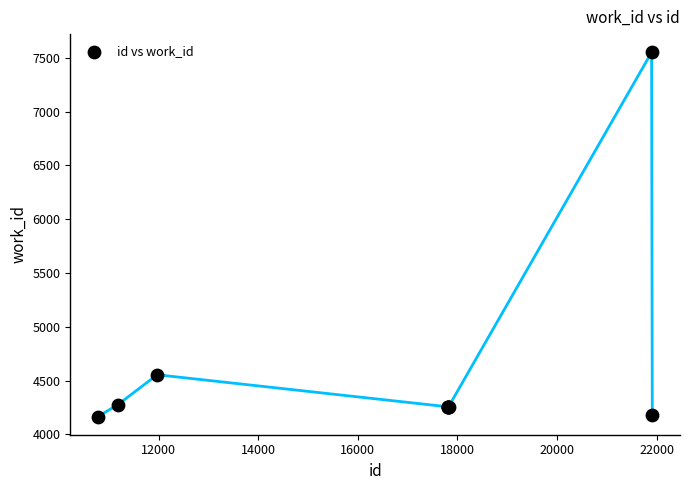

What Y value in the scatter plot is closest to 5859?

4555